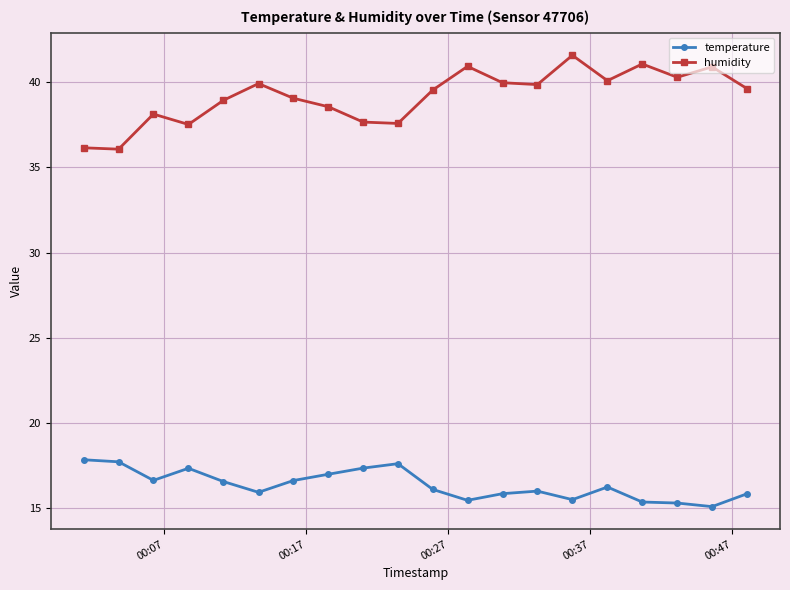

True or false: temperature has more than 2 points higher than both neighbors.

True